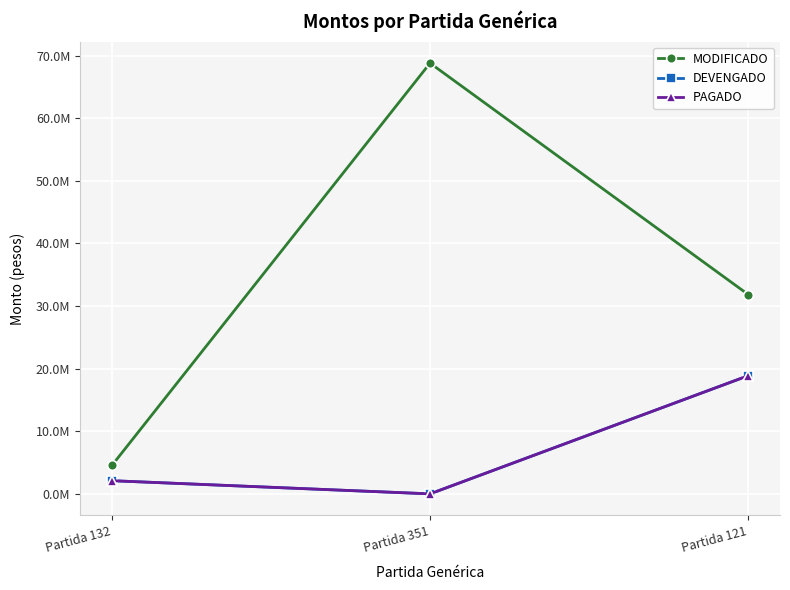

What is the difference between the highest and lowest values at Partida 132?

2434470.2